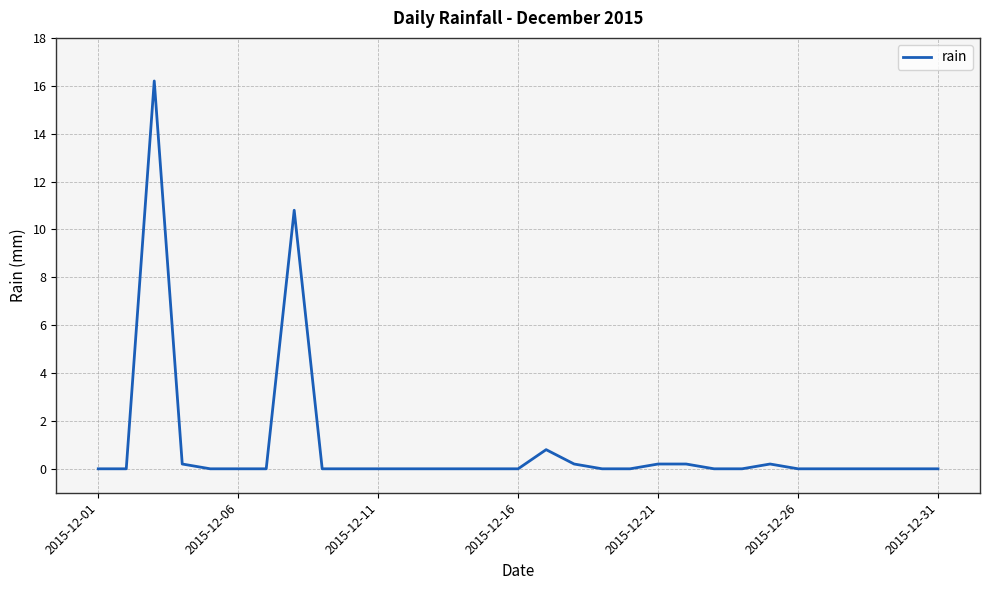

Reading left to right, extract all data points from this chart.

0.0	0.0	16.2	0.2	0.0	0.0	0.0	10.8	0.0	0.0	0.0	0.0	0.0	0.0	0.0	0.0	0.8	0.2	0.0	0.0	0.2	0.2	0.0	0.0	0.2	0.0	0.0	0.0	0.0	0.0	0.0